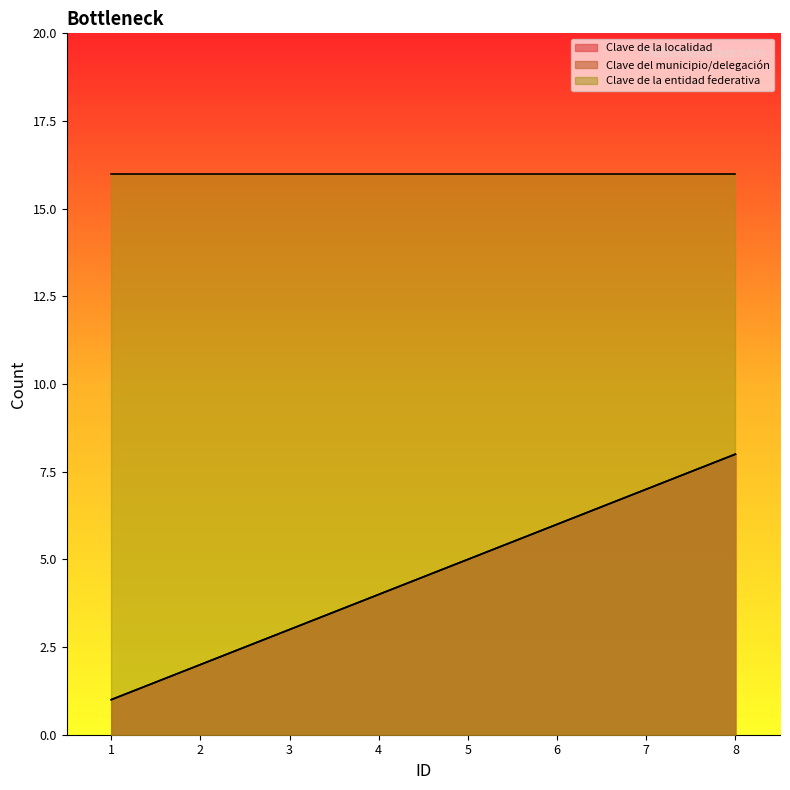

True or false: Clave del municipio/delegación has a value of 7 at 7.

True